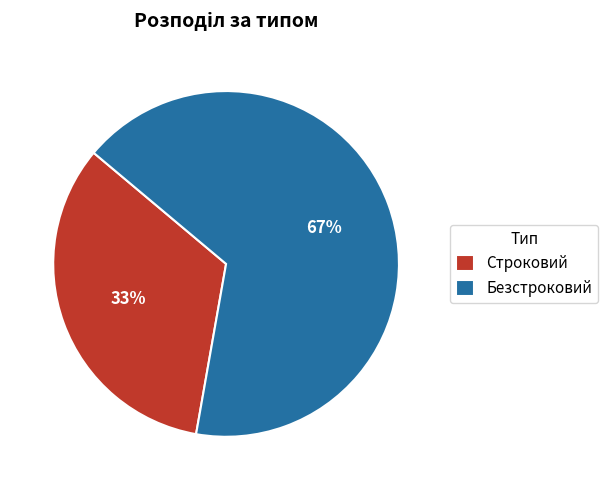

Which category accounts for the majority?

Безстроковий